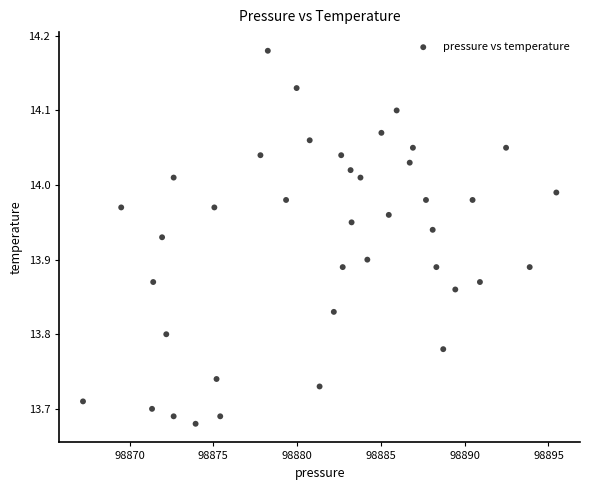

What is the range of X values (max minus min)?

28.2